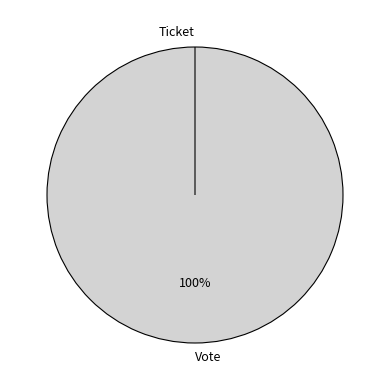

Is it true that Ticket is 0% of the pie?

True